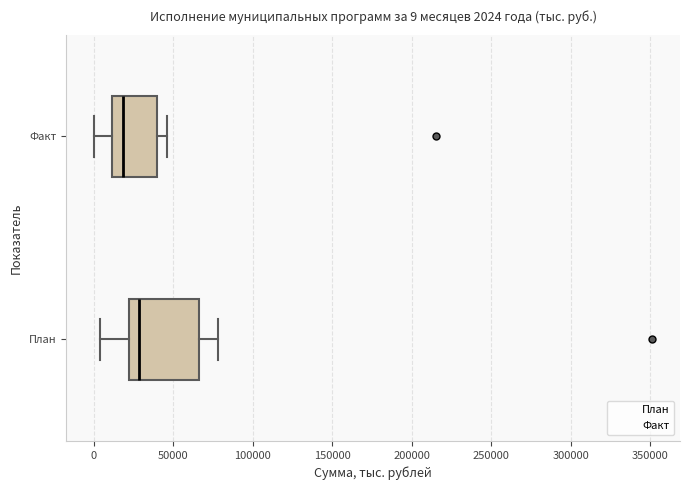

Which box is the widest, from its left edge to its right edge?

План